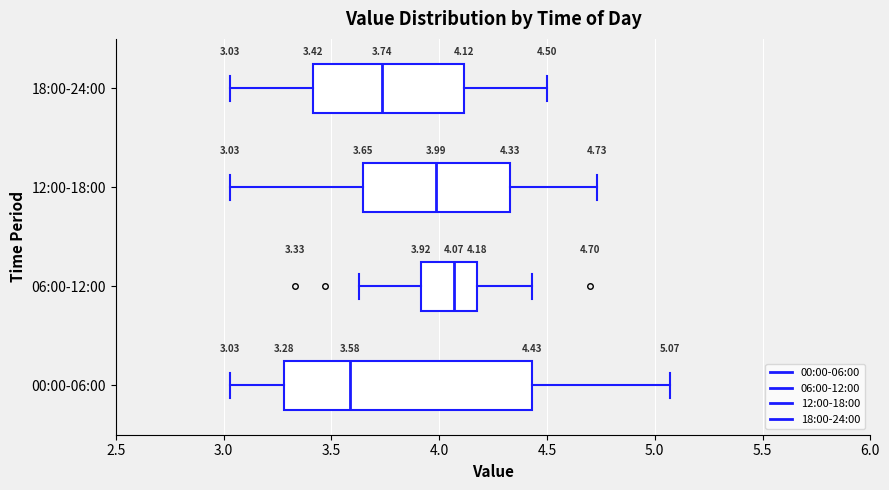

Which box is the widest, from its left edge to its right edge?

00:00-06:00